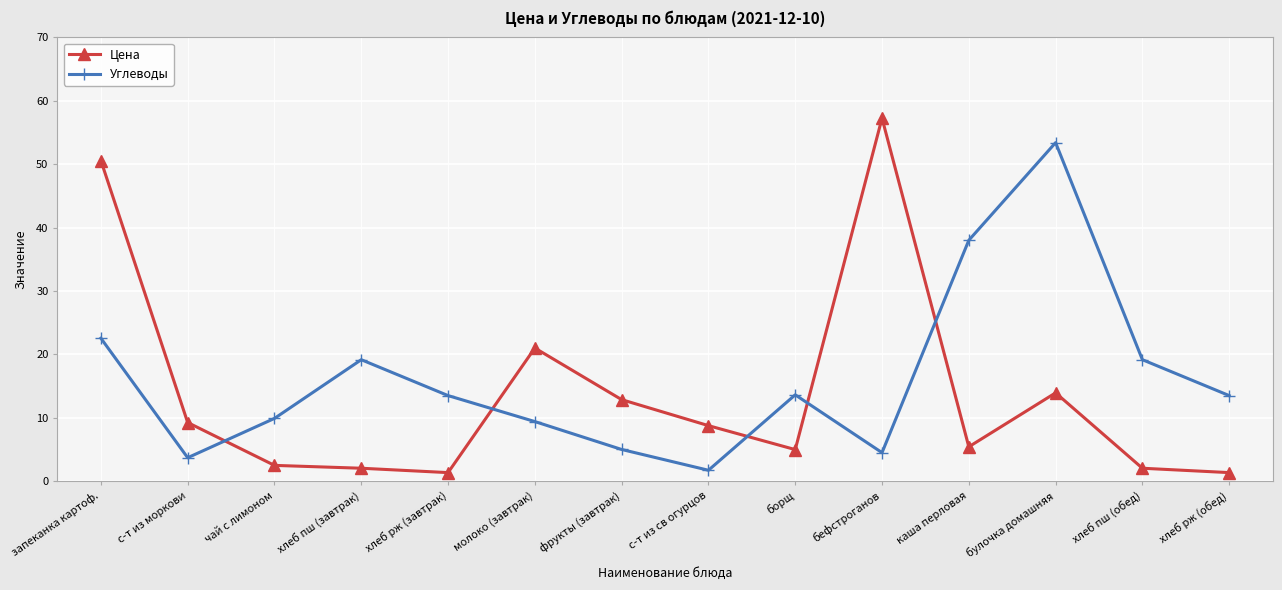

At which label does Углеводы reach its peak?

булочка домашняя